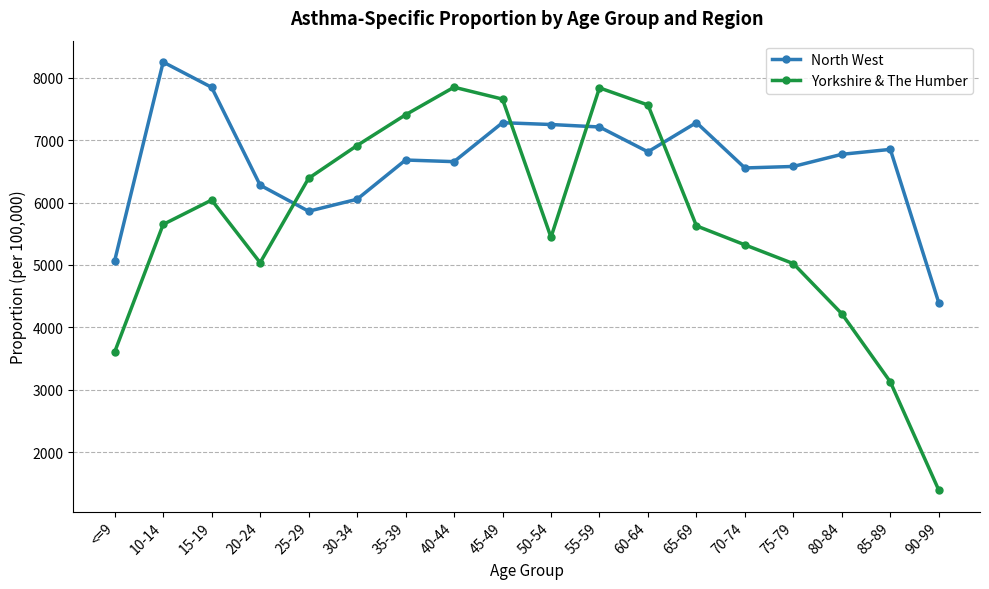

Between 40-44 and 55-59, which series saw the biggest shift?

North West